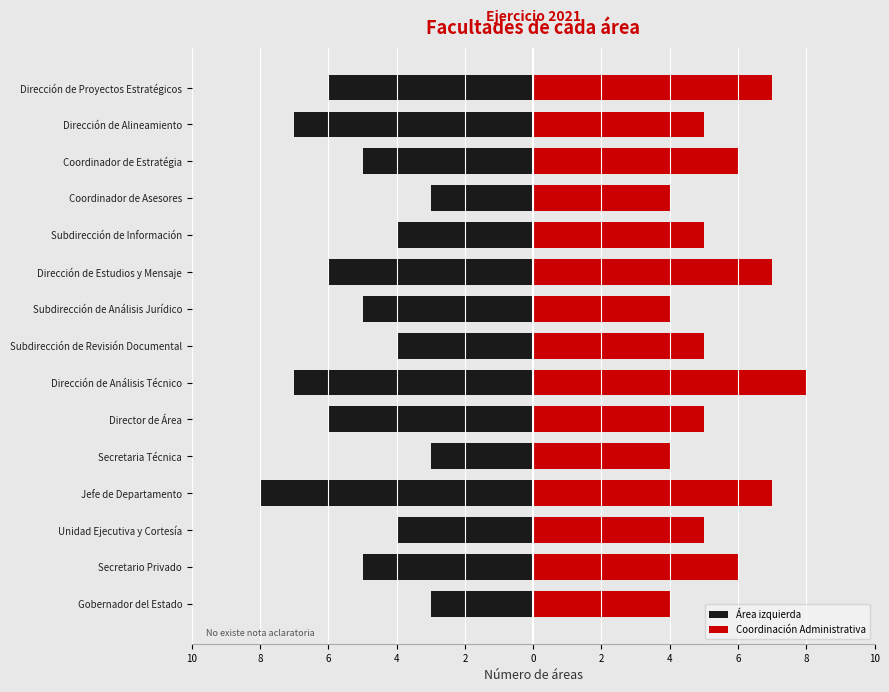

Rank the series by their average value, from lowest to highest.

Área izquierda, Coordinación Administrativa